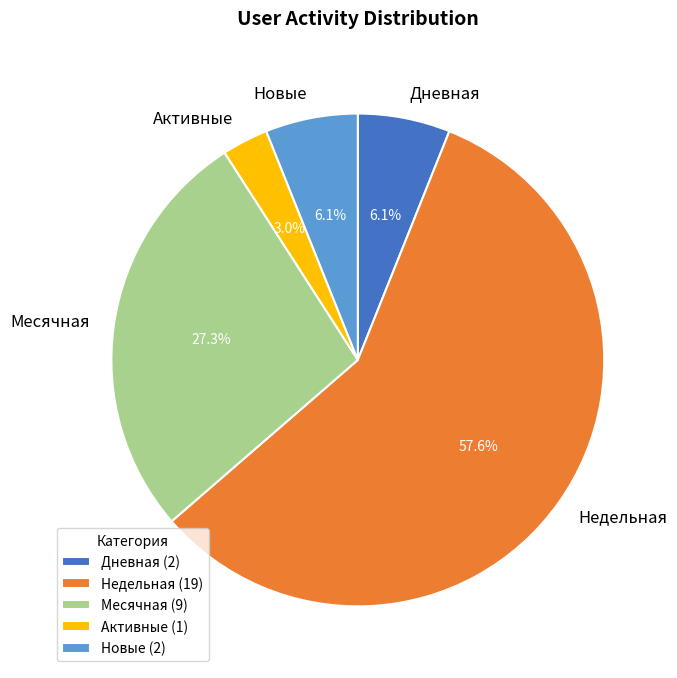

What portion of the pie excludes Активные?

97.0%